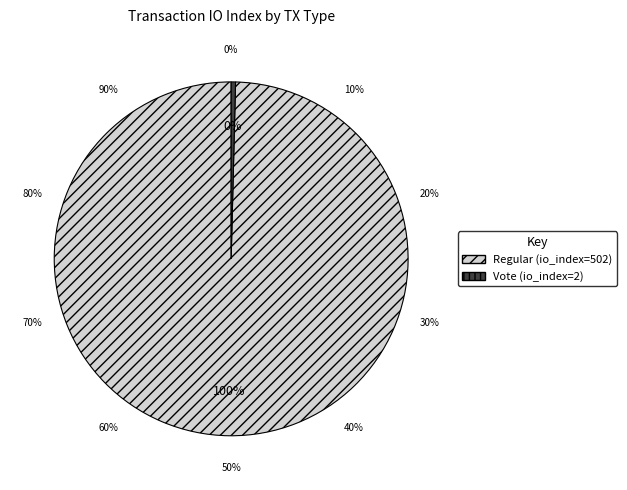

Rank the categories by value from lowest to highest.

Vote (io_index=2), Regular (io_index=502)